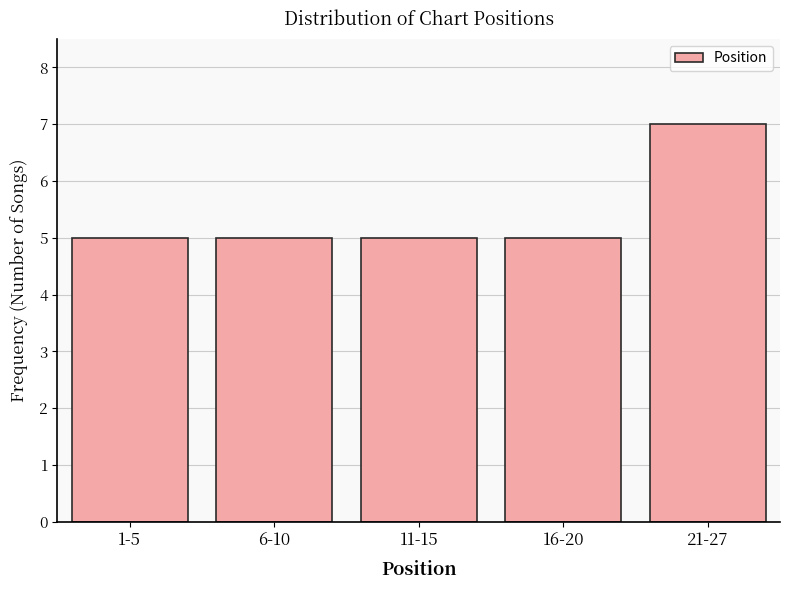

Reading left to right, list all the values displayed in this chart.

1-5=5	6-10=5	11-15=5	16-20=5	21-27=7